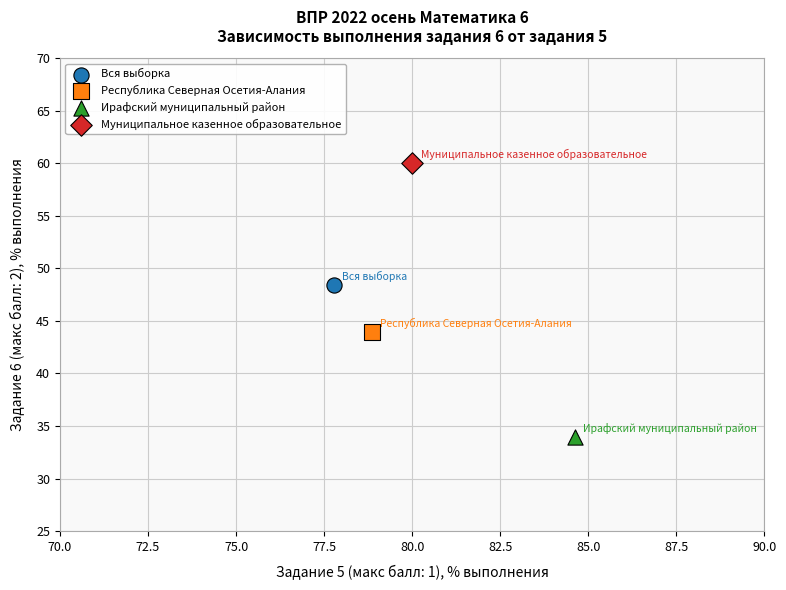

What are all the series names shown in the legend?

Вся выборка, Республика Северная Осетия-Алания, Ирафский муниципальный район, Муниципальное казенное образовательное